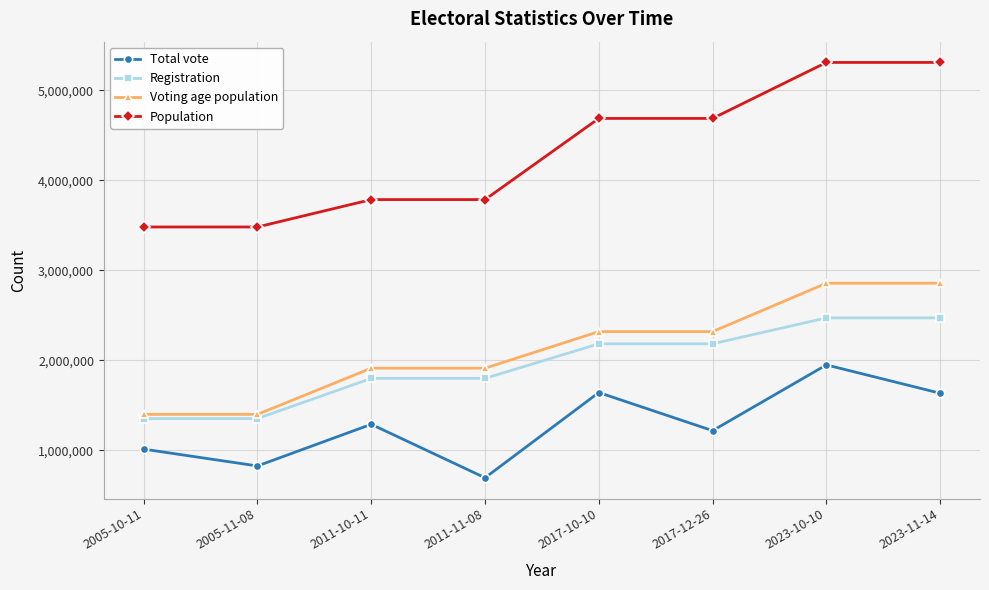

Read the Population value at 2023-11-14, to the nearest 50.

5311300